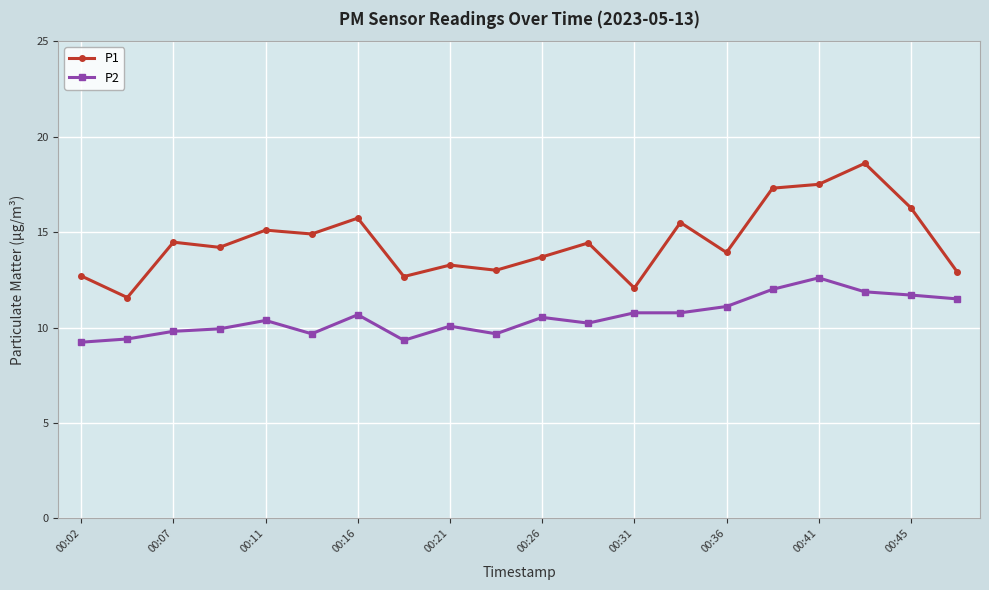

Rank the series by their maximum value, from highest to lowest.

P1, P2